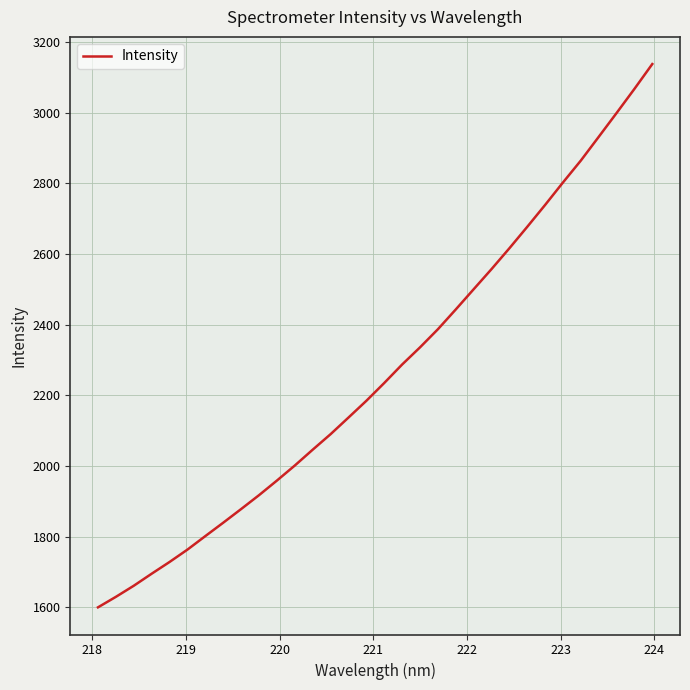

What is the minimum value shown in the chart?

1599.5